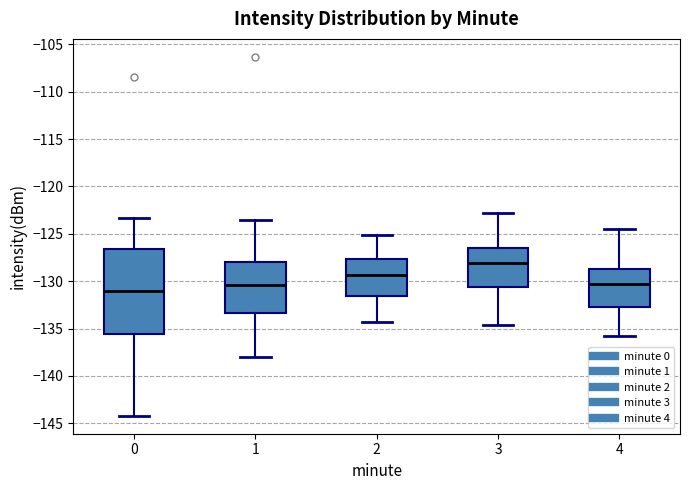

Reading left to right, transcribe this box plot: for each box, give where its median line is, the range the box spans, and where its two whiskers end, as read against the y-axis. The values are not printed on the chart, so give them approximately, as read against the axis.

0: median -131.0, box -135.5 to -126.5, whiskers -144.0 to -123.5
1: median -130.5, box -133.5 to -128.0, whiskers -138.0 to -123.5
2: median -129.5, box -131.5 to -127.5, whiskers -134.5 to -125.0
3: median -128.0, box -130.5 to -126.5, whiskers -134.5 to -123.0
4: median -130.5, box -132.5 to -128.5, whiskers -136.0 to -124.5